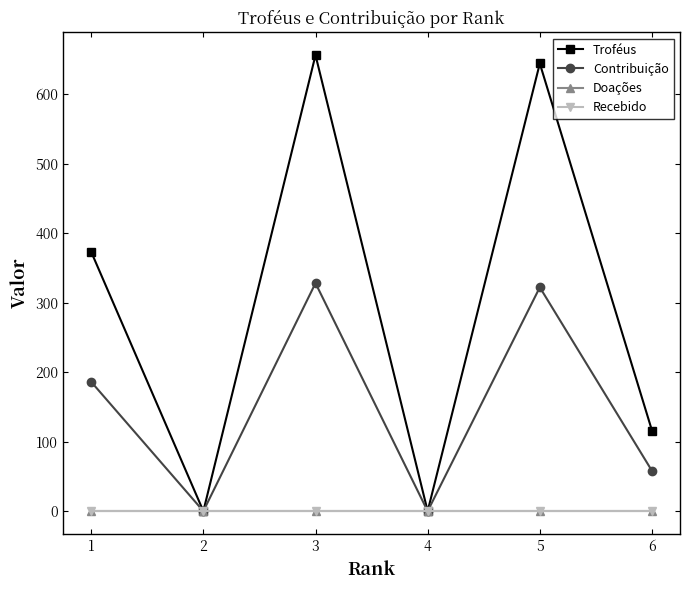

True or false: Doações and Troféus intersect in this chart.

False